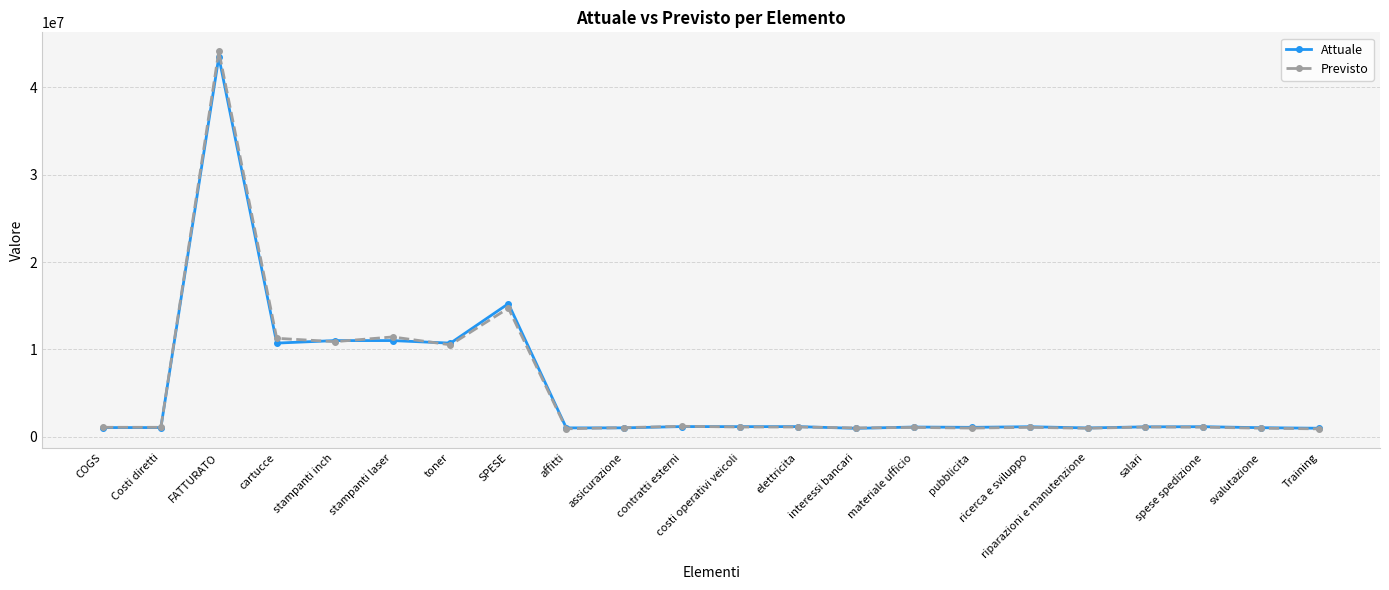

What is the highest value of the Attuale series?

43474350